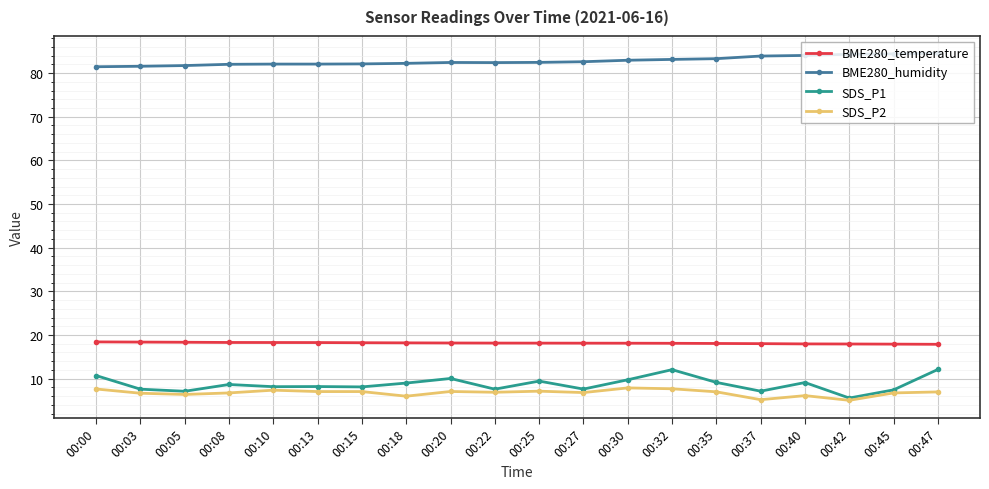

True or false: BME280_humidity and BME280_temperature cross at least once.

False